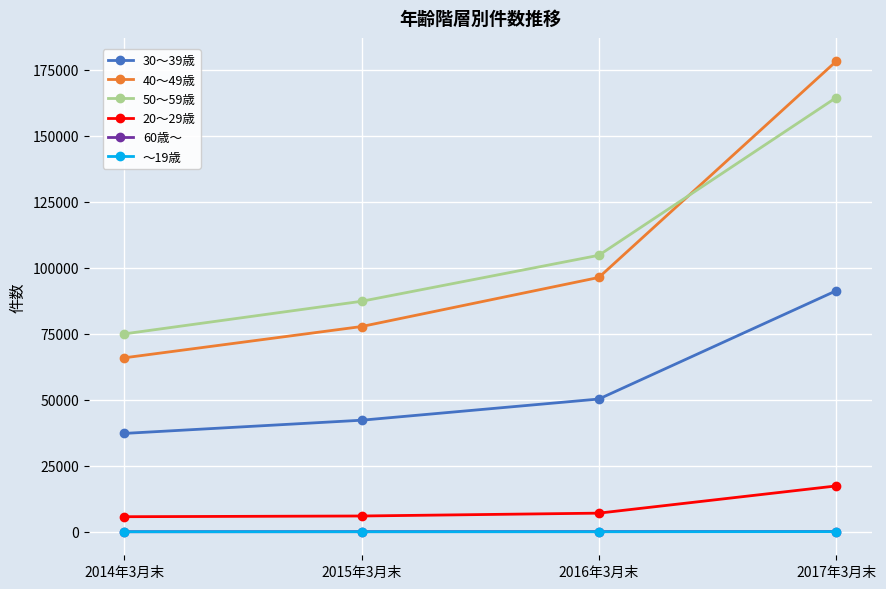

True or false: 50～59歳 and 20～29歳 cross at least once.

False